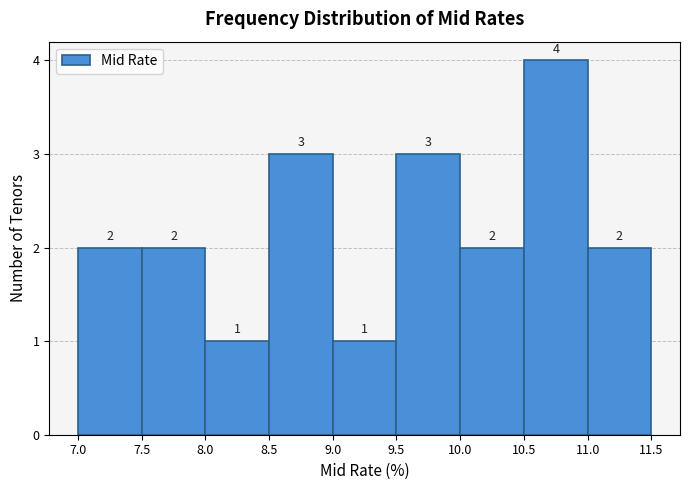

Reading left to right, list every bar in this chart as the range it spans on the x-axis followed by its height.

7.0 to 7.5: 2
7.5 to 8.0: 2
8.0 to 8.5: 1
8.5 to 9.0: 3
9.0 to 9.5: 1
9.5 to 10.0: 3
10.0 to 10.5: 2
10.5 to 11.0: 4
11.0 to 11.5: 2